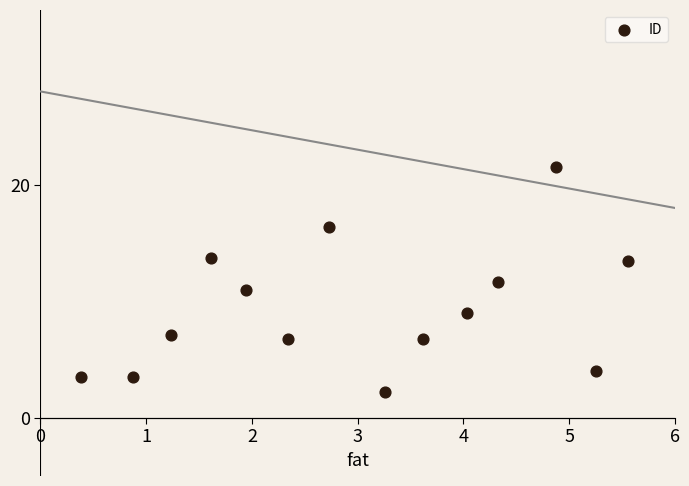

What is the range of Y values (max minus min)?

19.4